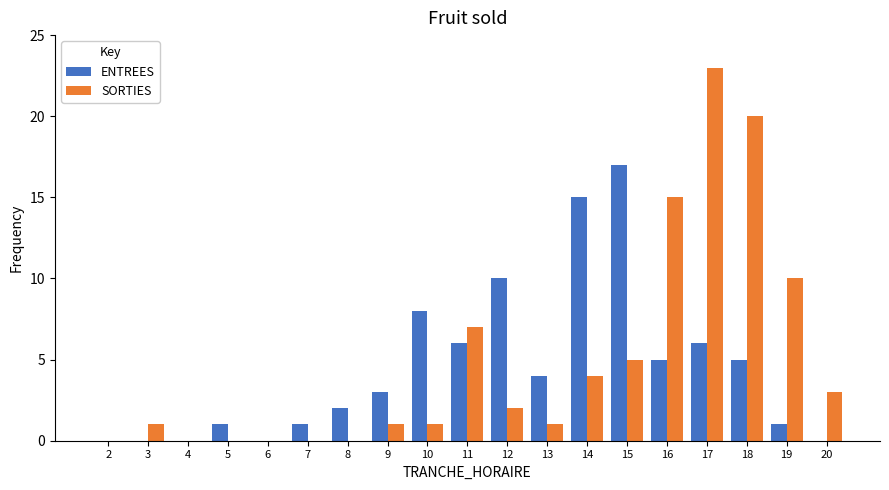

Is it true that SORTIES equals -12 at 5?

False